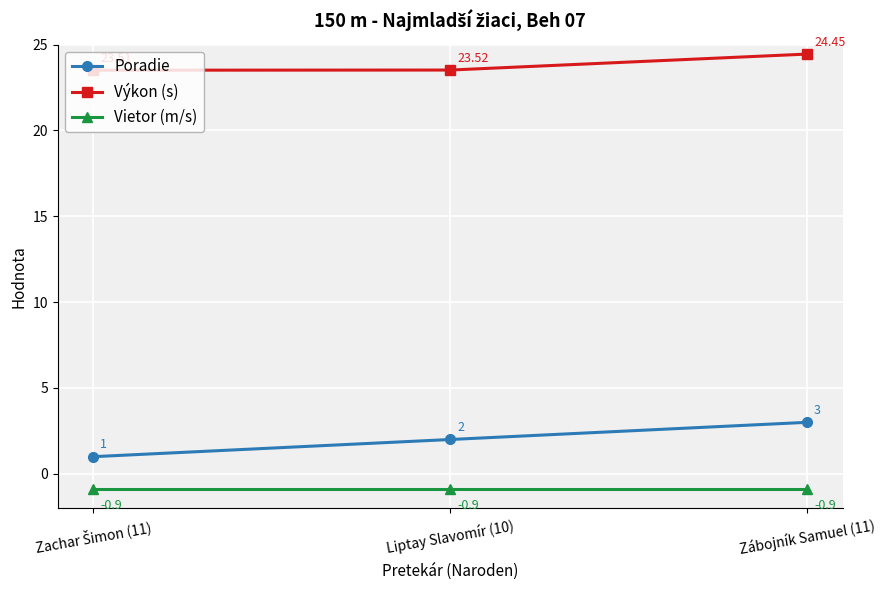

What is the difference between the maximum and minimum values in the Poradie series?

2.0